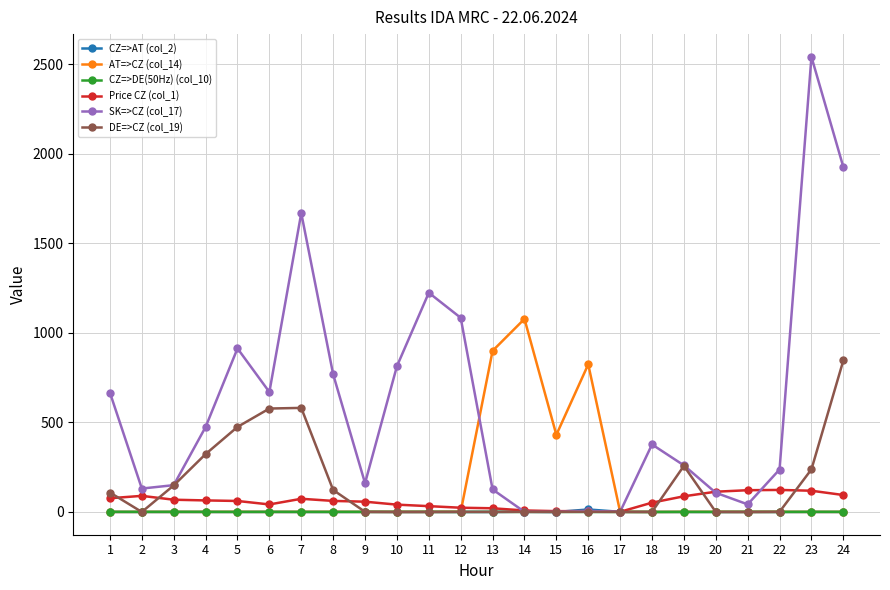

True or false: DE=>CZ (col_19) has more than 2 interior local peaks.

True